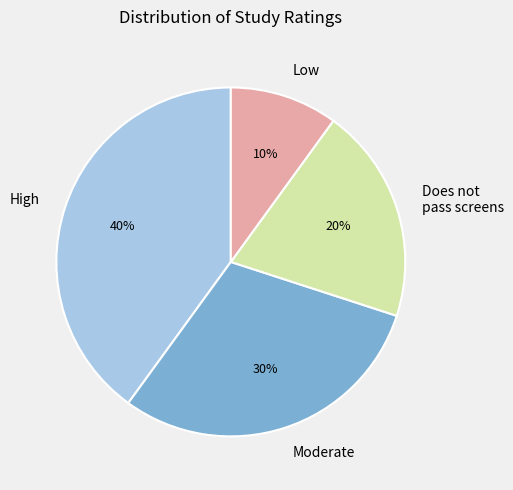

Does High represent more than half of the total?

No